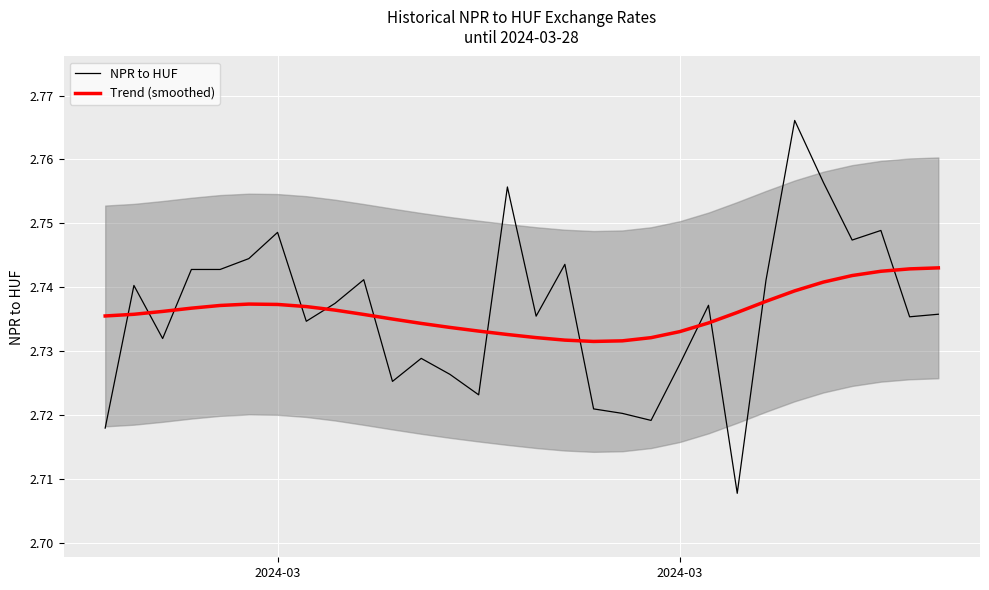

Is it true that Trend (smoothed) equals 3.6 at 17?

False